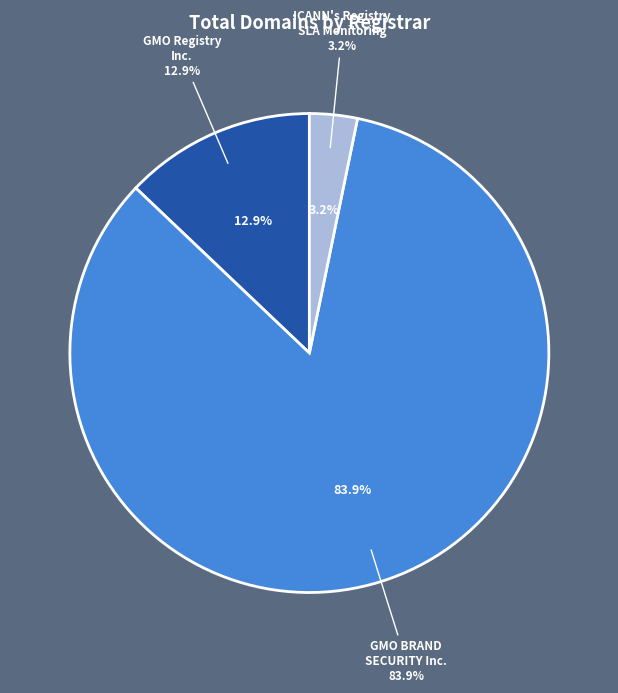

Rank the categories by value from highest to lowest.

GMO BRAND SECURITY Inc., GMO Registry Inc., ICANN's Registry SLA Monitoring System